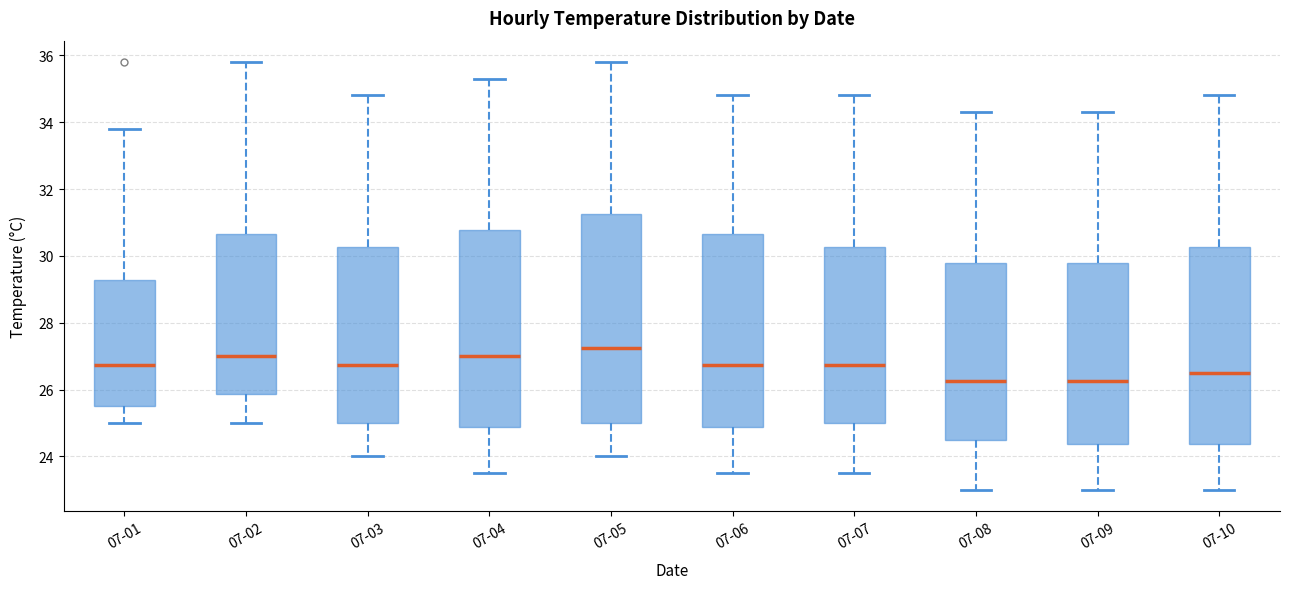

Comparing the boxes themselves (not the whiskers), which one is the tallest?

07-05